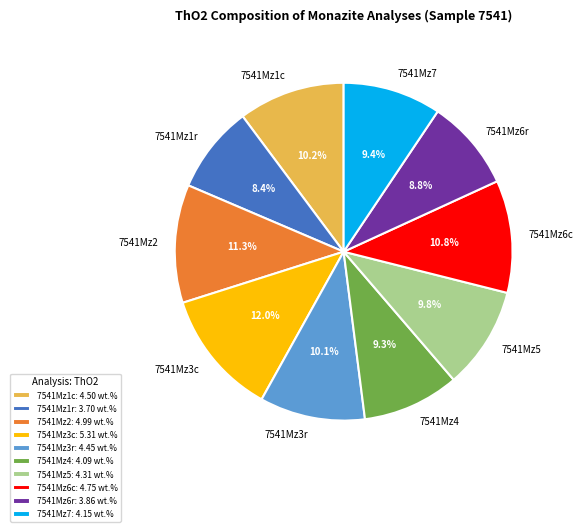

Which has a higher value, 7541Mz1r or 7541Mz3c?

7541Mz3c